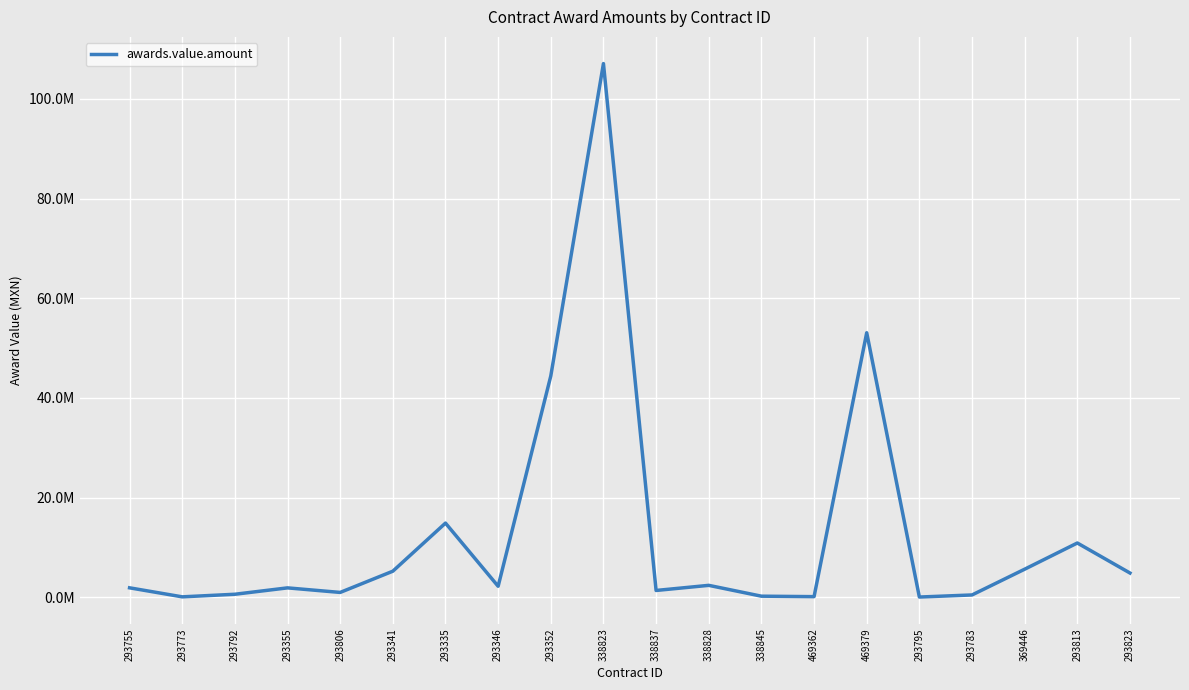

Is this an area chart (filled region under the line)?

No